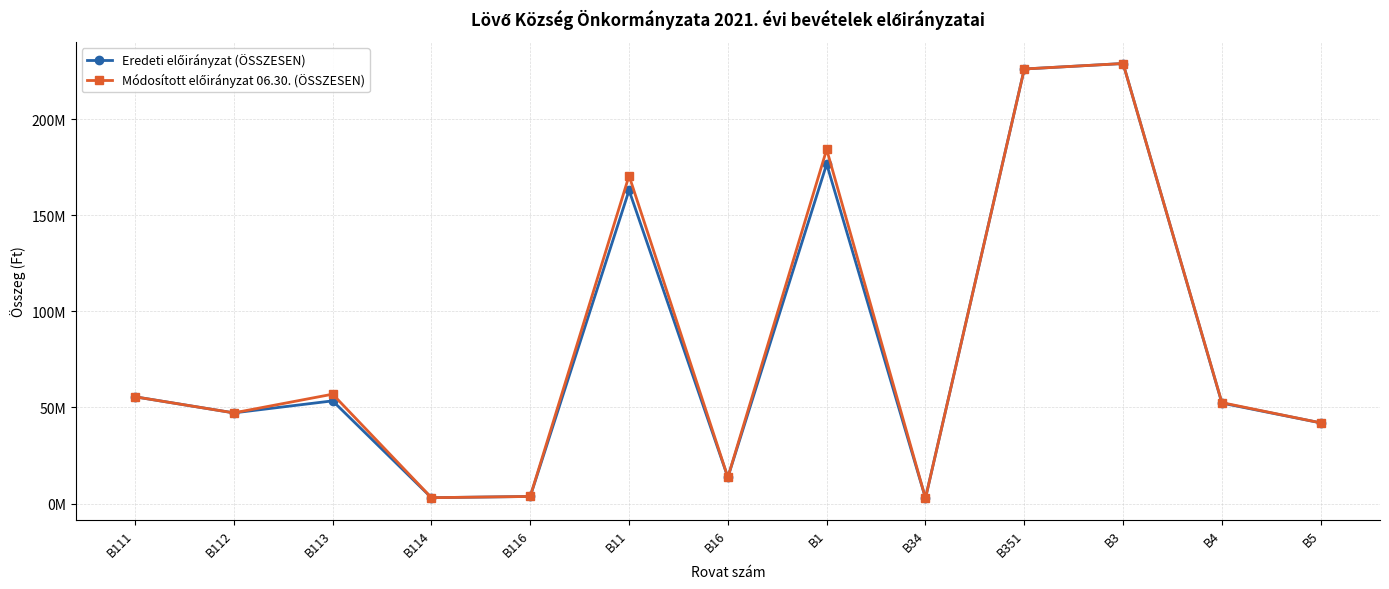

What is the approximate value of Eredeti előirányzat (ÖSSZESEN) at B116, to the nearest 50?

3712600